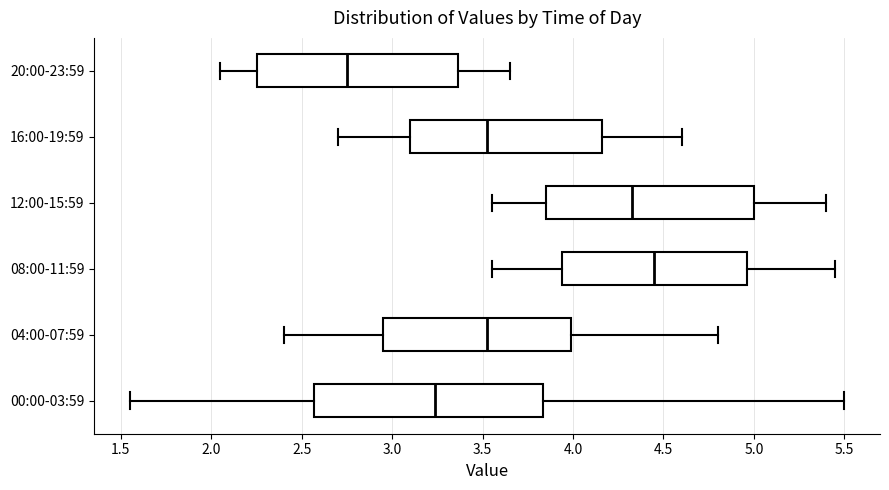

Comparing the boxes themselves (not the whiskers), which one is the widest?

00:00-03:59